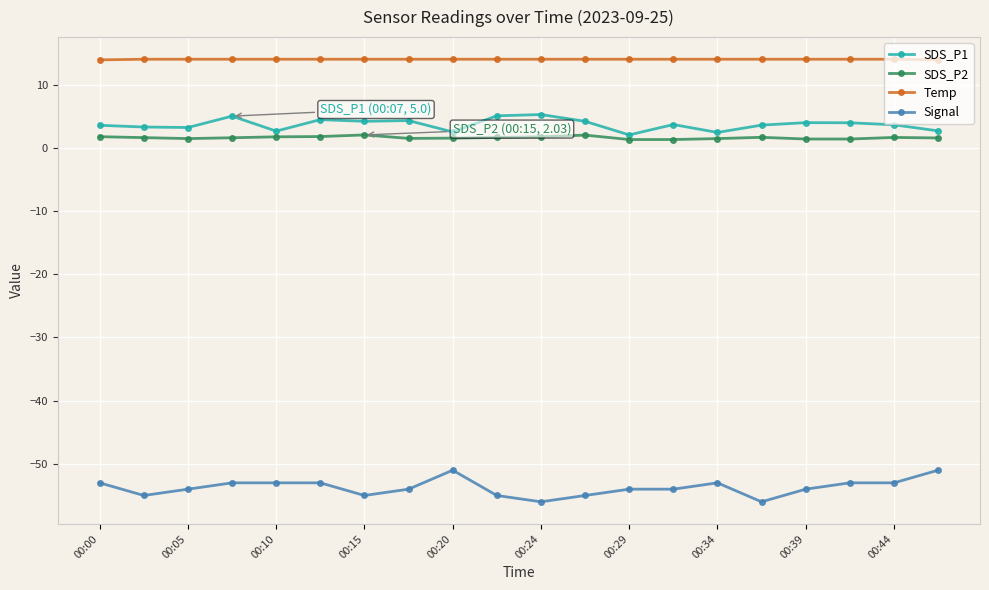

Which series has the largest total across all categories?

Temp